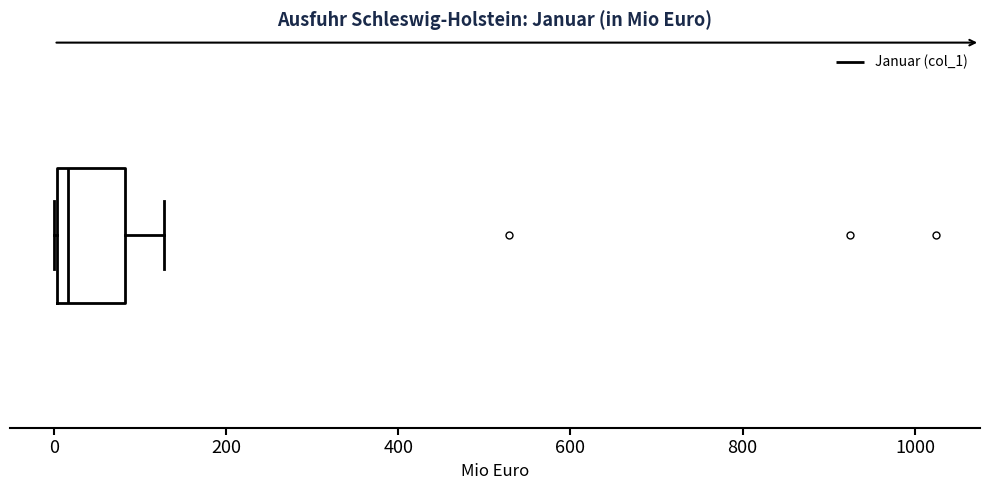

Where is the right edge of the box on the x-axis? The values are not printed on the chart, so give them approximately, as read against the axis.

80